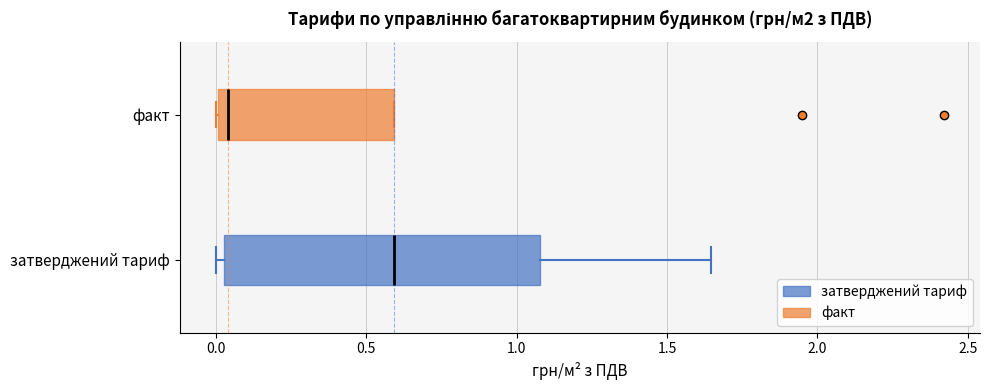

Comparing the boxes themselves (not the whiskers), which one is the widest?

затверджений тариф